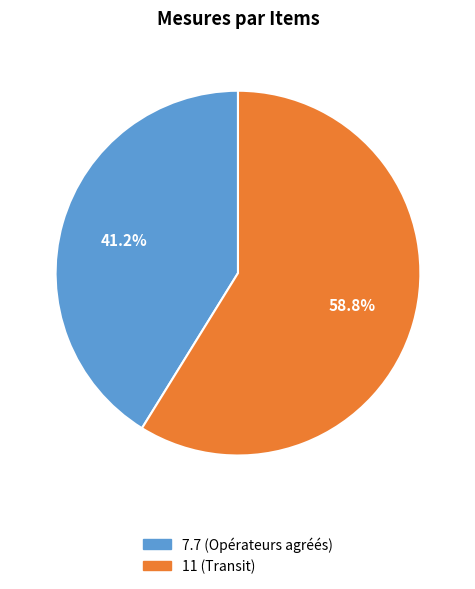

To the nearest percent, what is the combined percentage of 11 (Transit) and 7.7 (Opérateurs agréés)?

100%